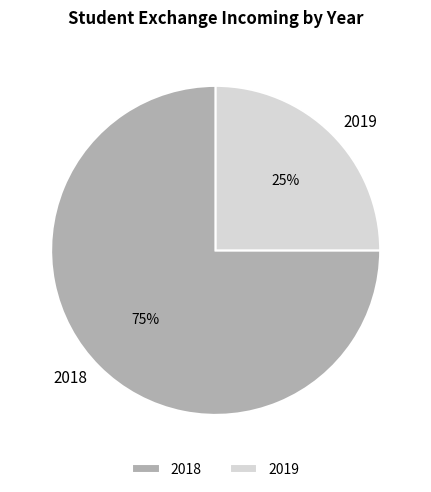

Is the sum of 2019 and 2018 greater than half?

Yes